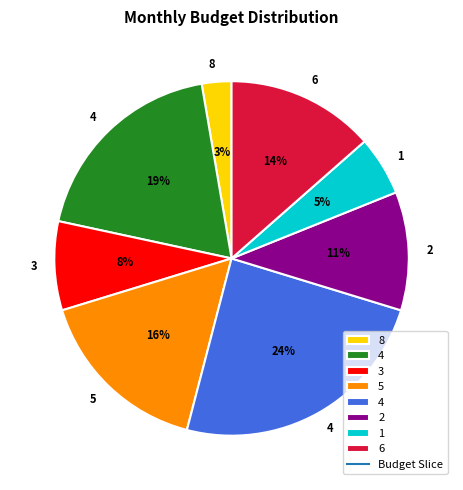

Does any single category account for the majority?

No